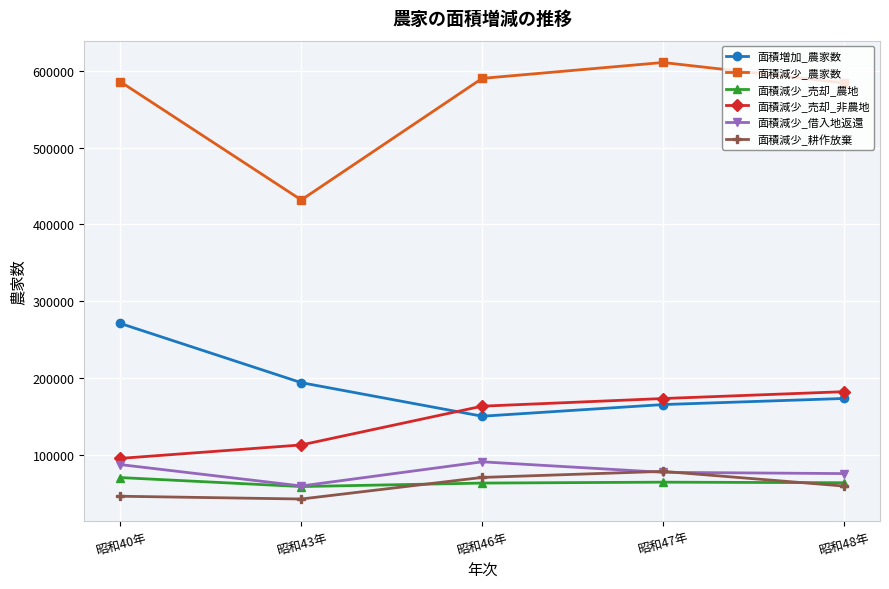

What is the minimum value shown in the chart?

42490